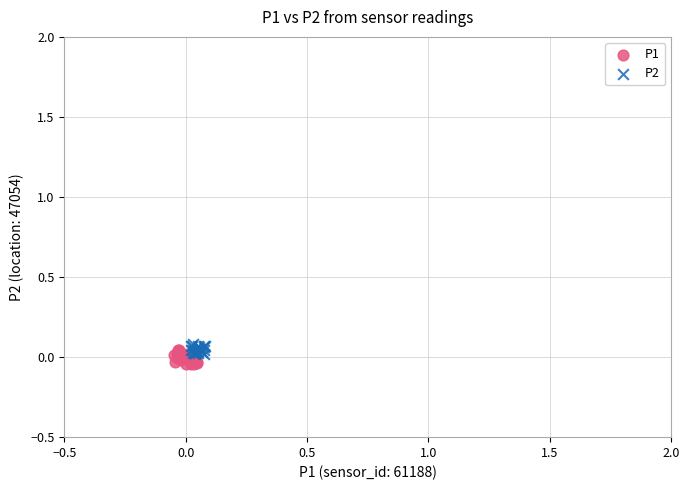

Which series has the largest Y range (max minus min)?

P1